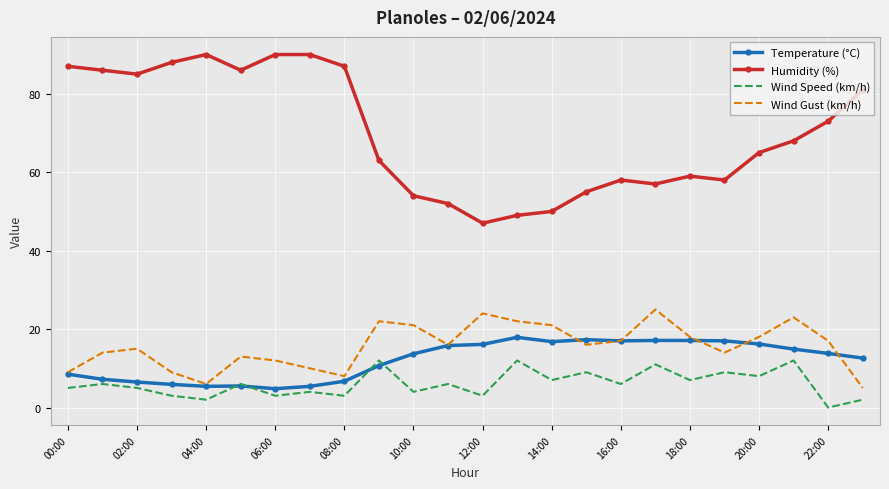

Rank the series by their maximum value, from highest to lowest.

Humidity (%), Wind Gust (km/h), Temperature (°C), Wind Speed (km/h)